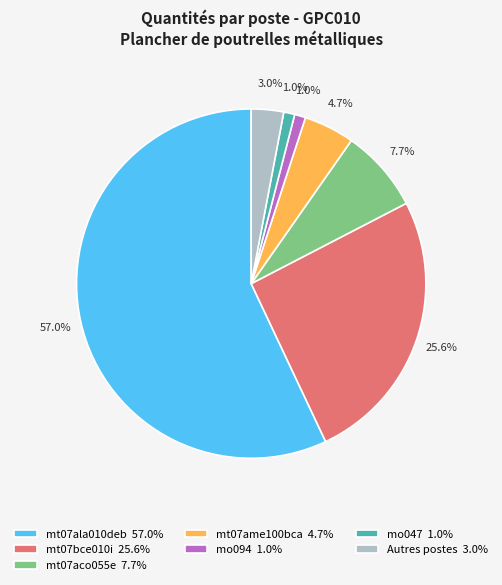

Which has a higher value, mt07aco055e 7.7% or Autres postes 3.0%?

mt07aco055e 7.7%